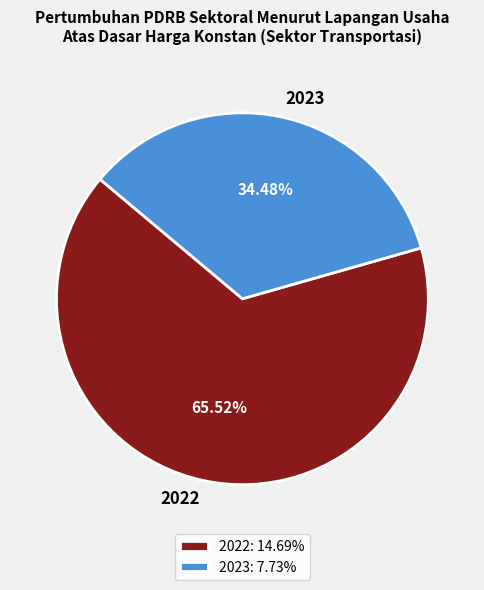

True or false: 2022 accounts for 54% of the total.

False